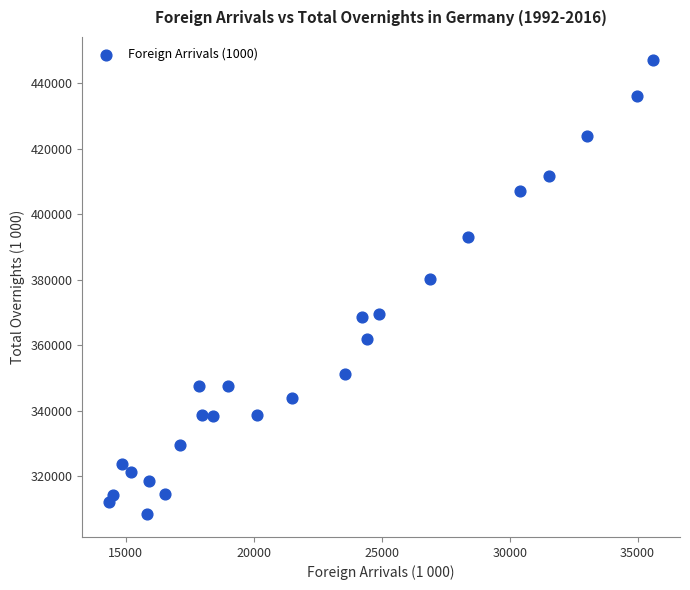

What Y value in the scatter plot is closest to 377796?

380275.5